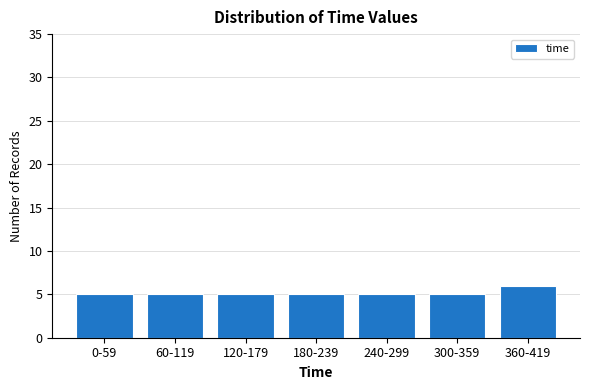

Reading right to left, extract all data points from this chart.

360-419=6	300-359=5	240-299=5	180-239=5	120-179=5	60-119=5	0-59=5